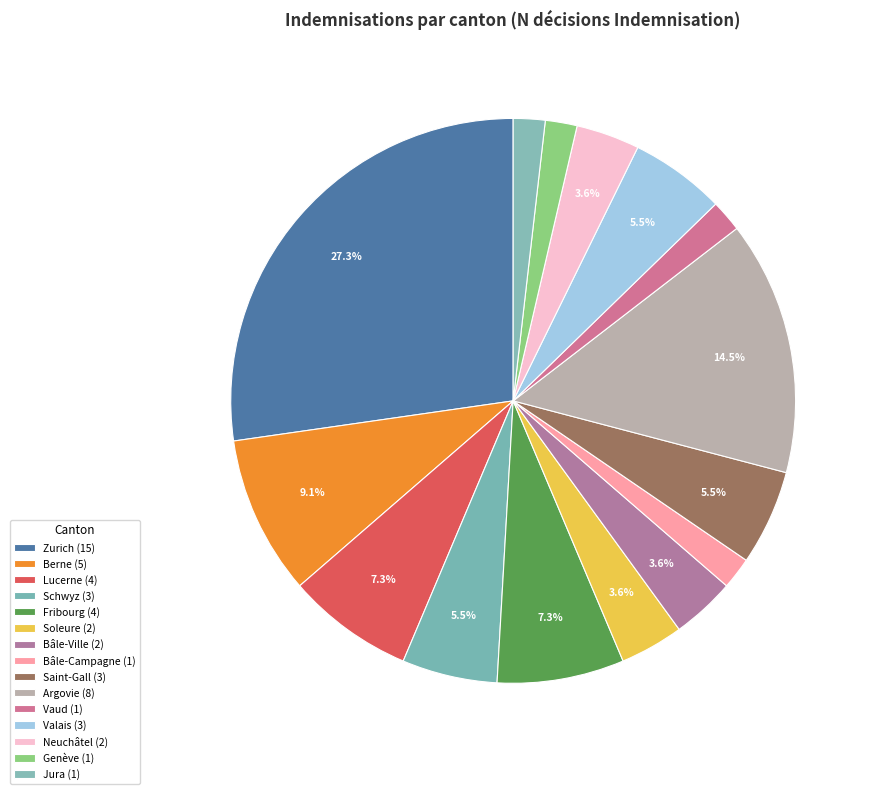

How many segments does this pie chart have?

15